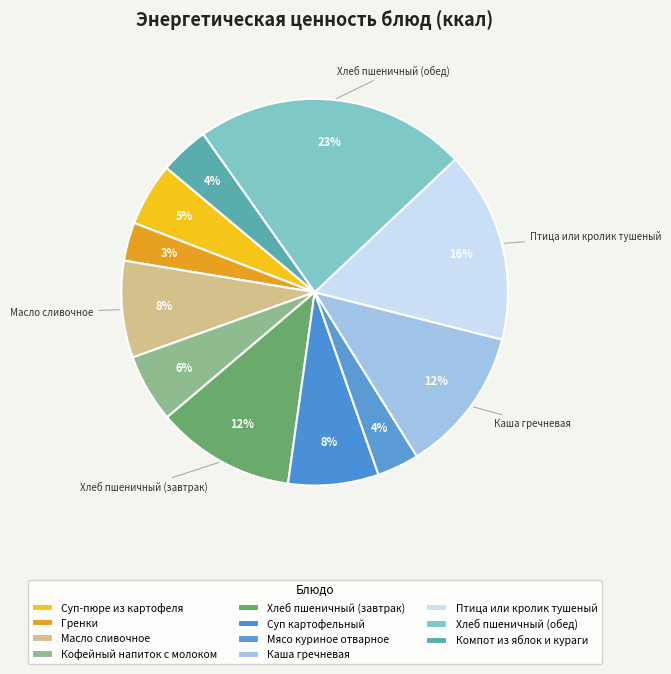

How many slices are in this pie chart?

11